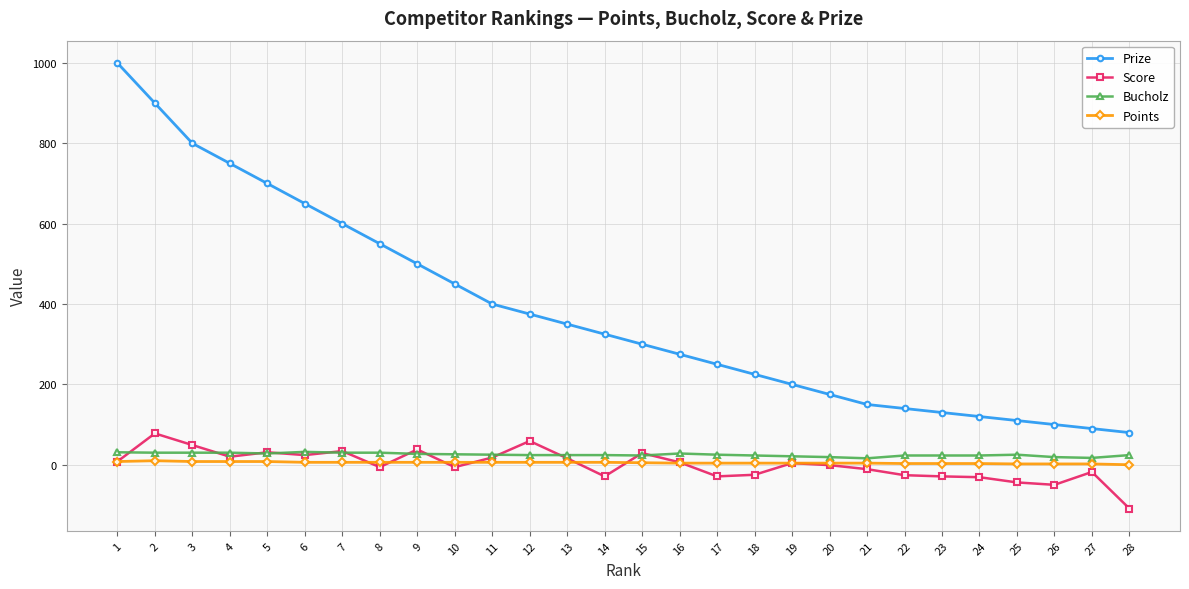

What is the total value across all series at 9?

571